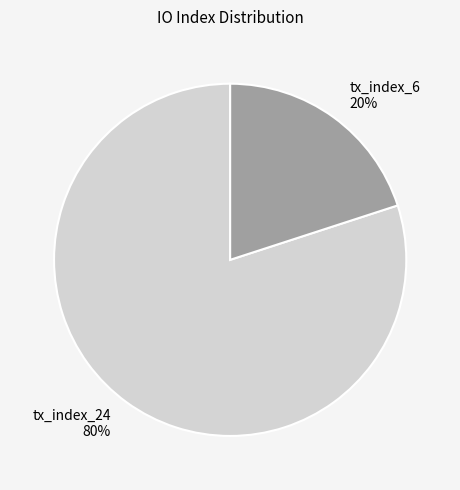

To the nearest percent, what percentage of the pie is tx_index_24?

80%